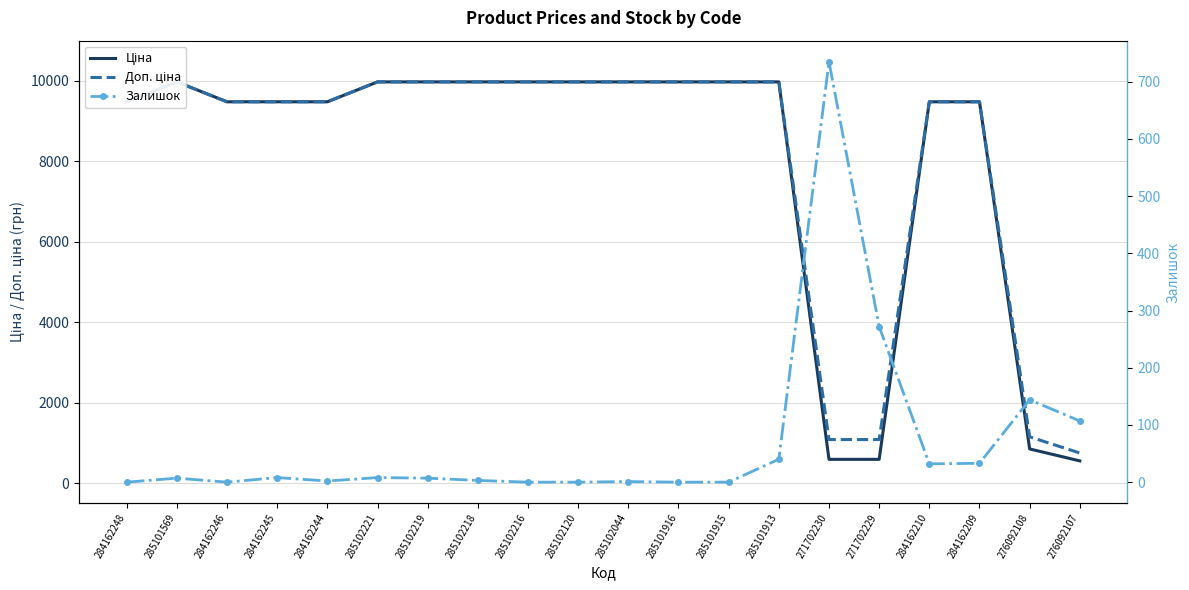

What is the difference between the second highest and minimum values in the Залишок series?

272.0